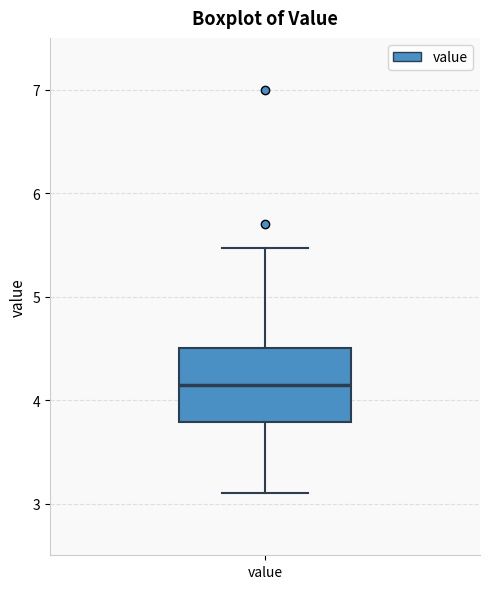

Read this box plot against the y-axis: the position of the median line, the range covered by the box, and the ends of both whiskers. The values are not printed on the chart, so give them approximately, as read against the axis.

median 4.2, box 3.8 to 4.5, whiskers 3.1 to 5.5